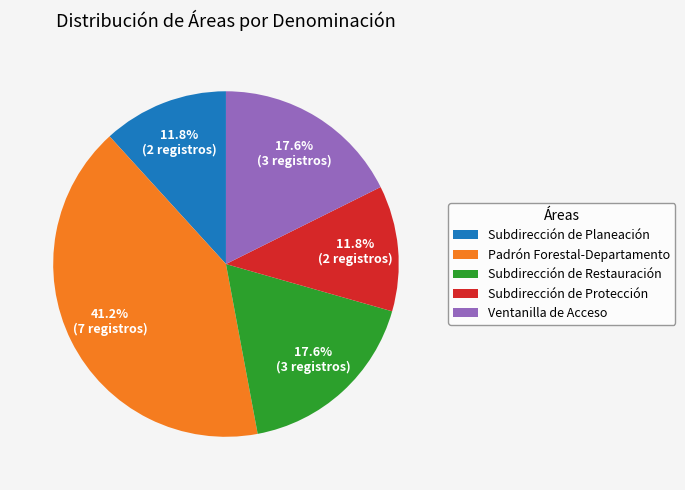

How much of the chart is everything except Padrón Forestal-Departamento?

58.8%